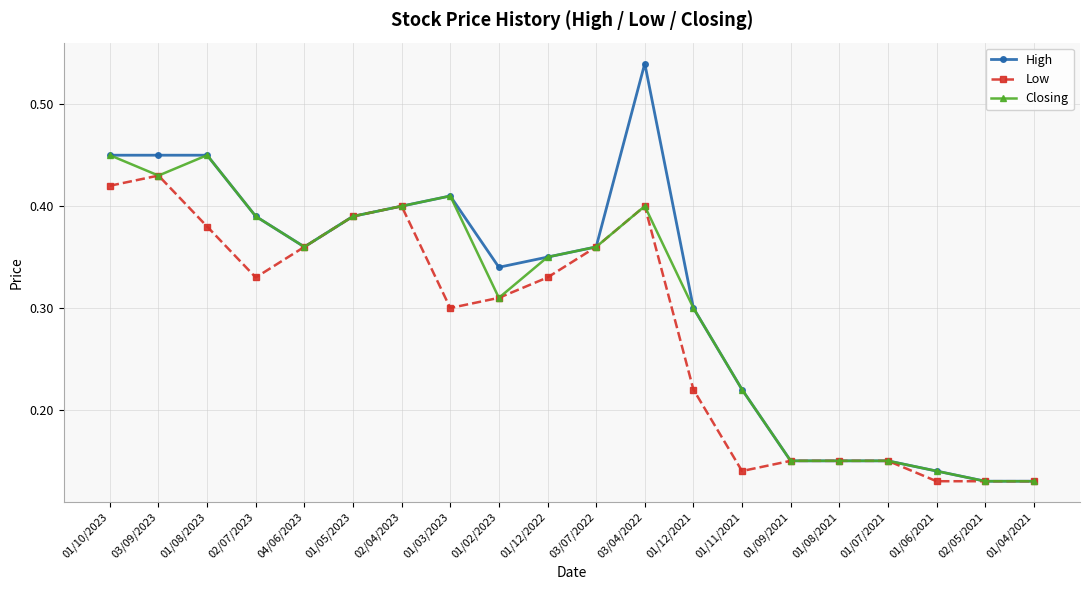

Count the Low values in the range 0 to 1.

20